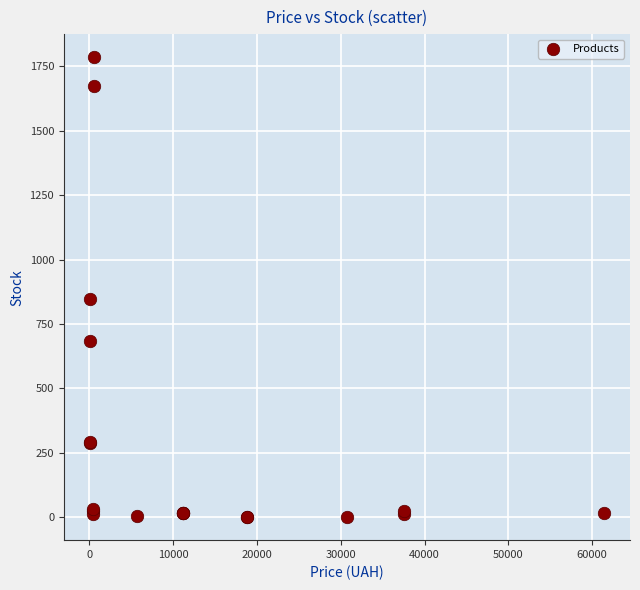

What Y value in the scatter plot is closest to 893?

845